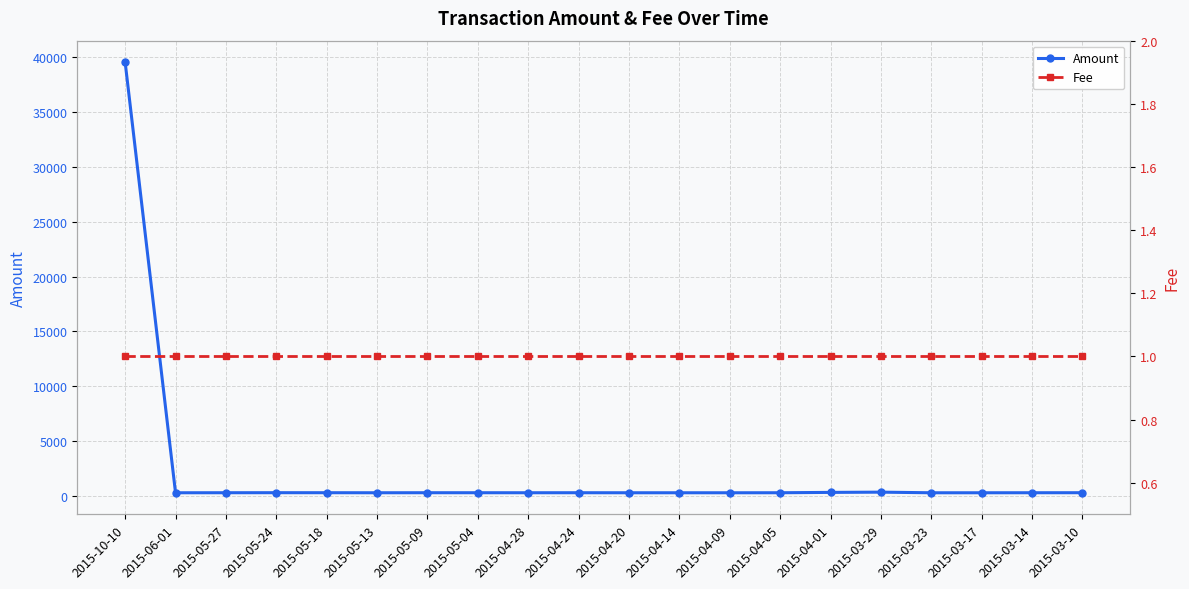

How many data points in Amount are above 303?

10